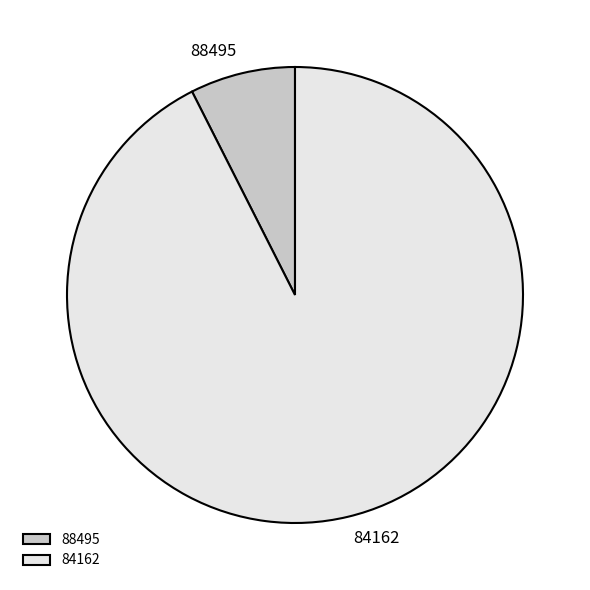

Which slice is the smallest?

88495